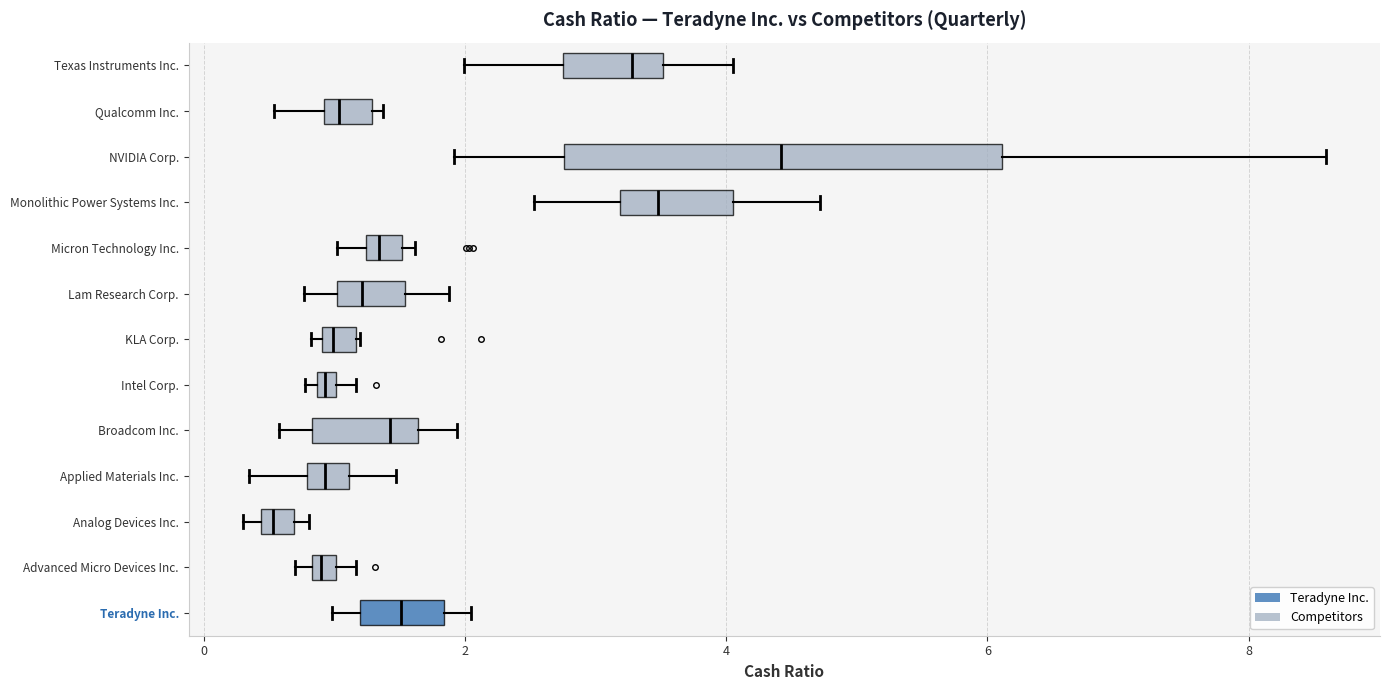

Which box is the widest, from its left edge to its right edge?

NVIDIA Corp.